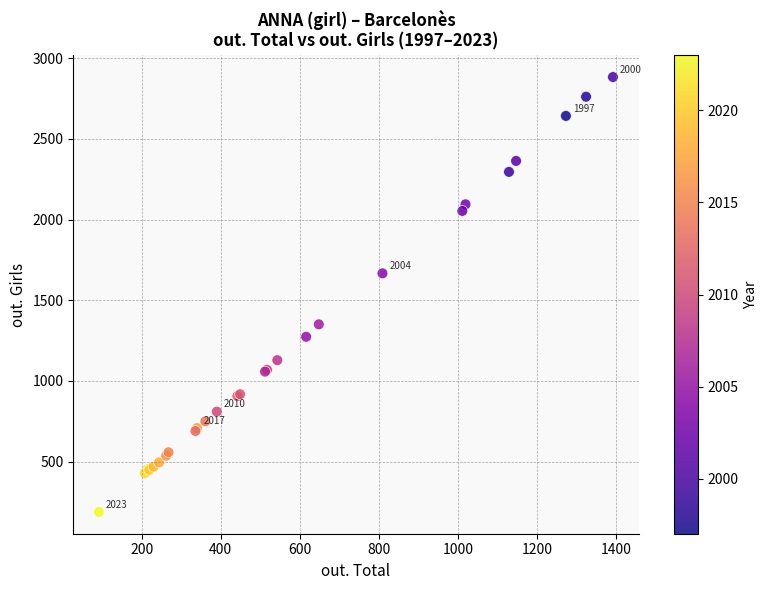

What Y value in the scatter plot is closest to 1536?

1667